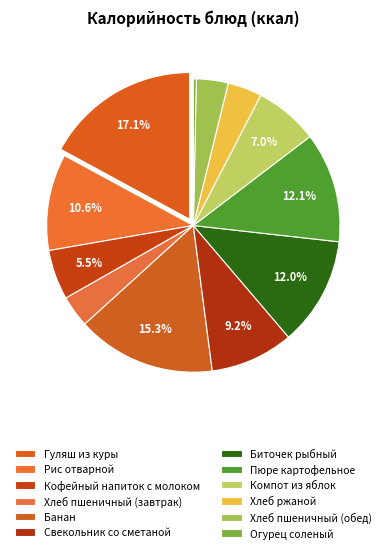

To the nearest percent, what portion does Компот из яблок represent?

7%